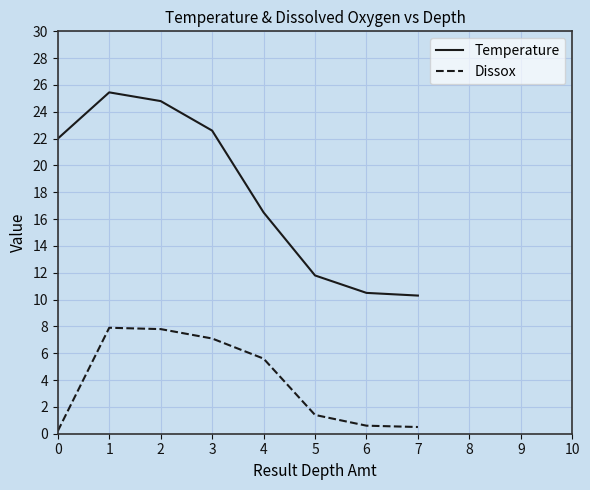

Rank the series at 0 from highest to lowest value.

Temperature, Dissox